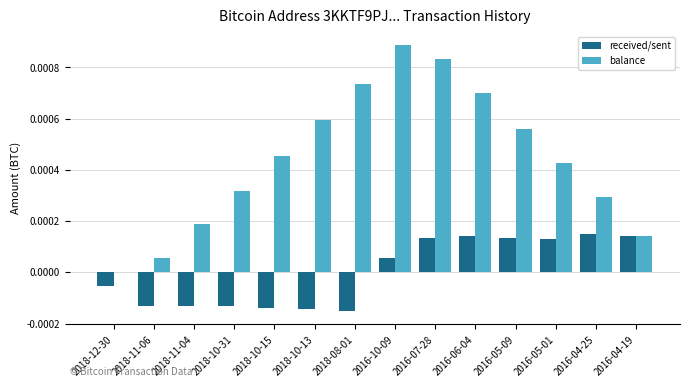

The balance series shows 0.0 at 2016-10-09. True or false?

True